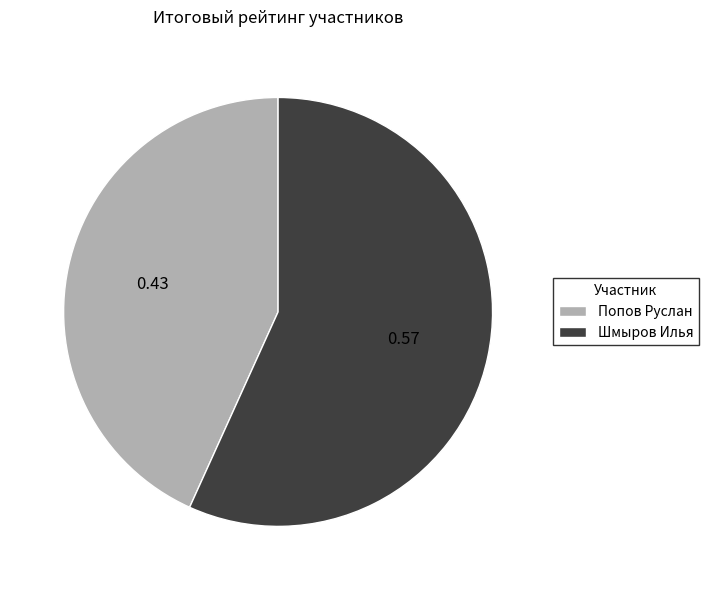

What is the ratio of the value at Попов Руслан to the value at Шмыров Илья?

0.8